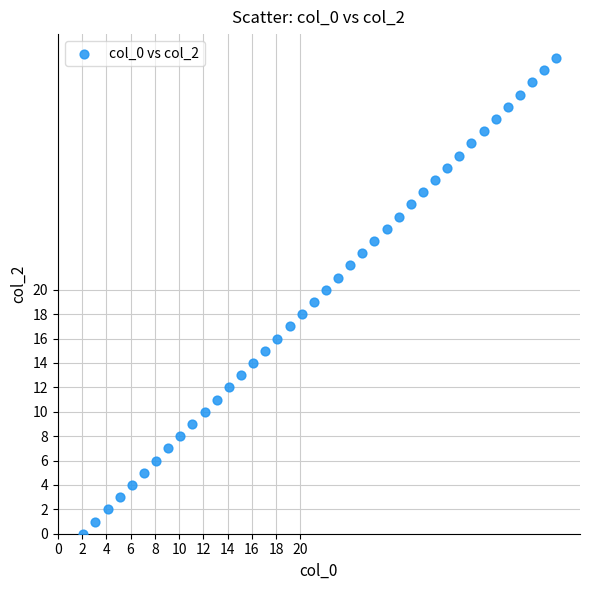

What is the range of Y values (max minus min)?

39